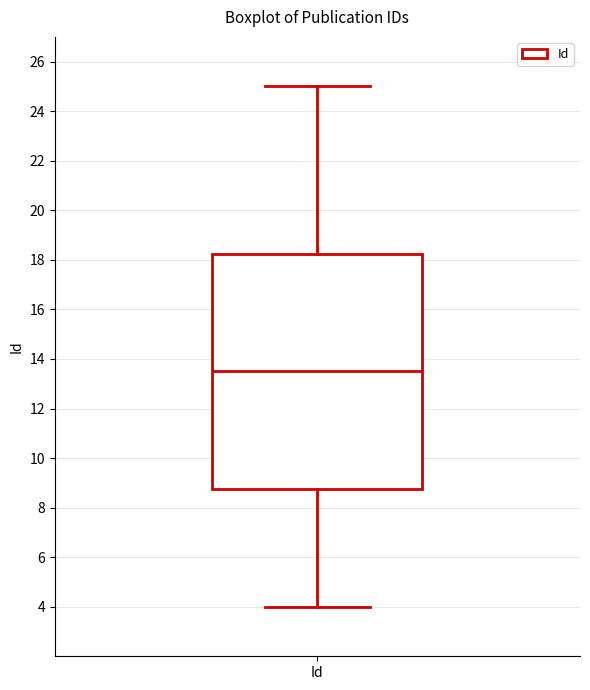

Transcribe this box plot: give where the median line is, the range the box spans, and where the two whiskers end, as read against the y-axis. The values are not printed on the chart, so give them approximately, as read against the axis.

median 13.6, box 8.8 to 18.2, whiskers 4.0 to 25.0